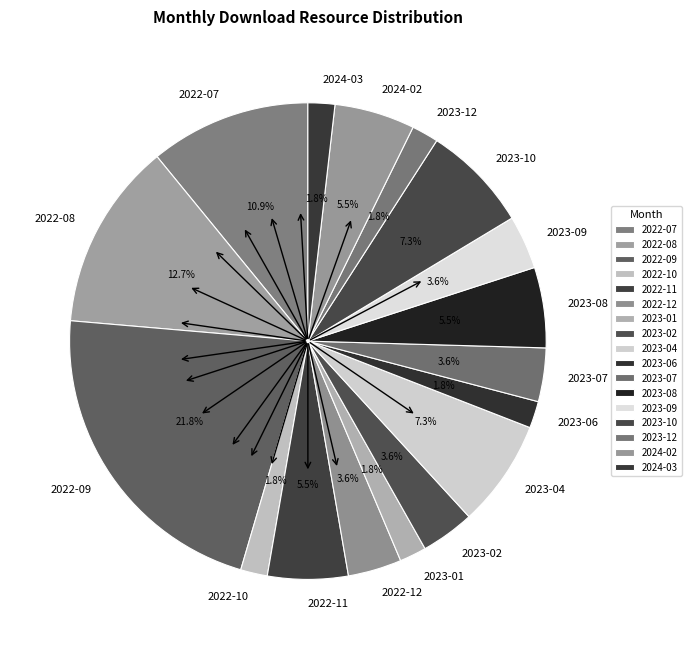

To the nearest percent, what is the average slice percentage?

6%